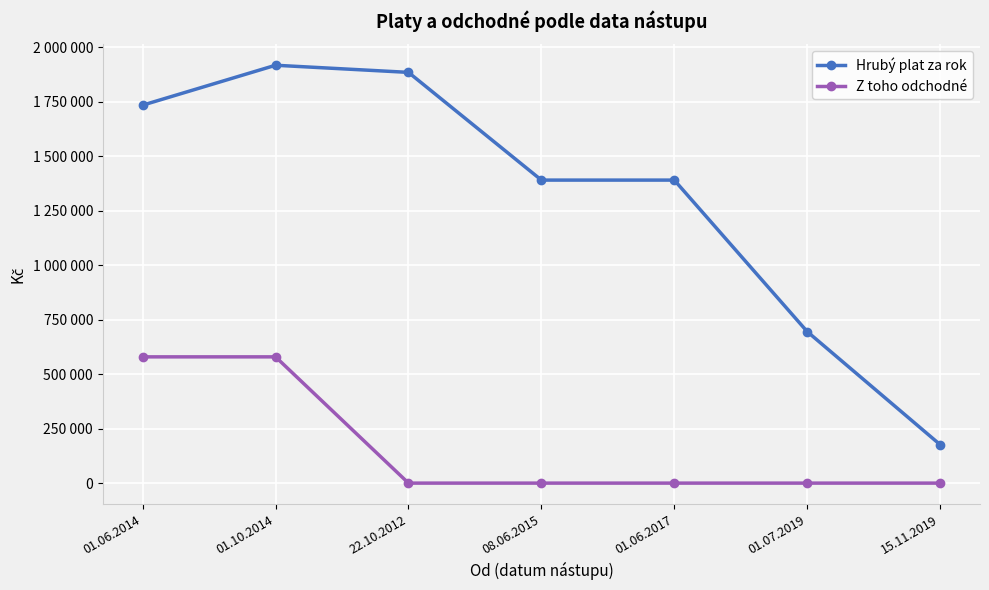

What are all the series names shown in the legend?

Hrubý plat za rok, Z toho odchodné